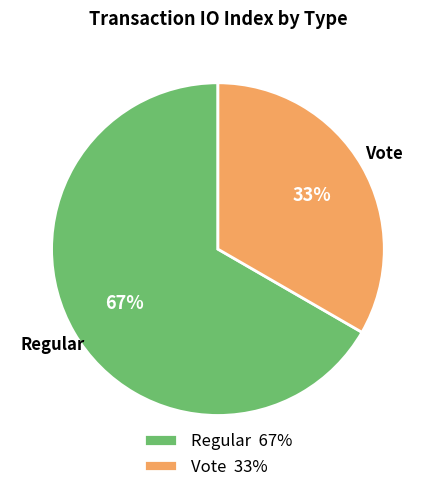

Does Vote account for over 50% of the chart?

No